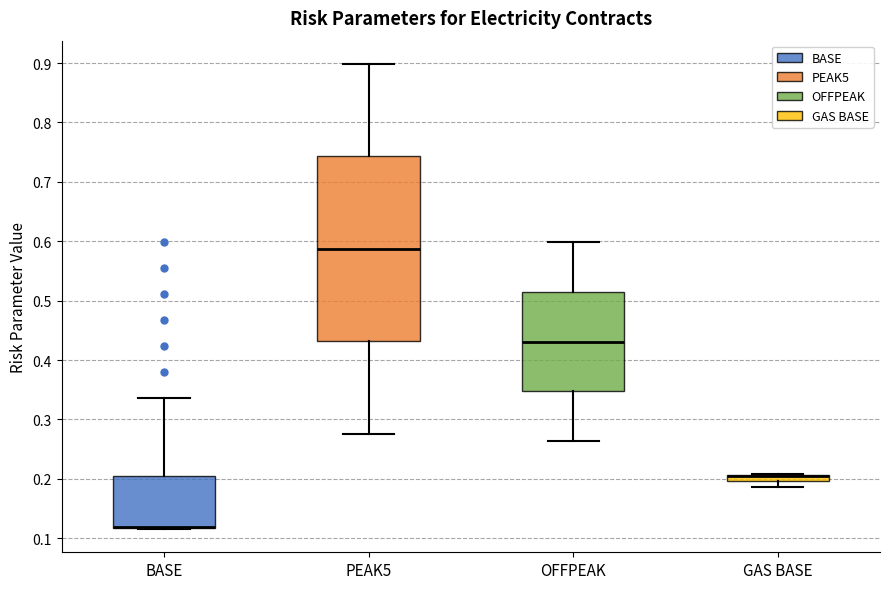

Where is the upper edge of the box for BASE on the y-axis? The values are not printed on the chart, so give them approximately, as read against the axis.

0.20